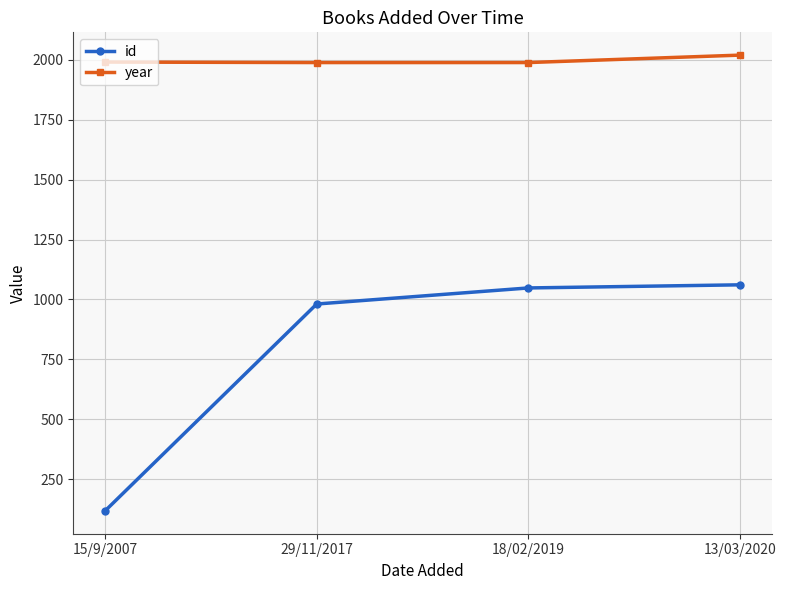

True or false: id and year intersect in this chart.

False